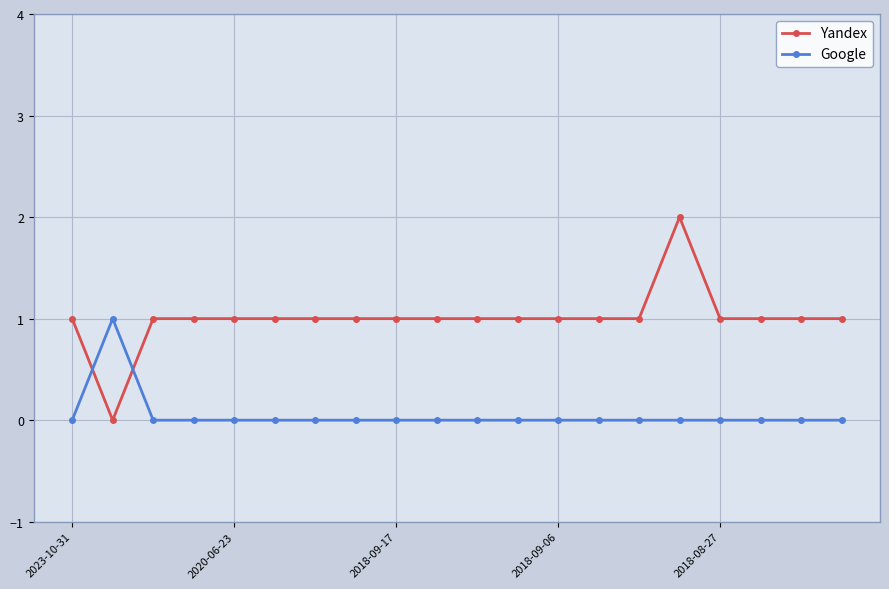

Which series has the largest range (max minus min)?

Yandex